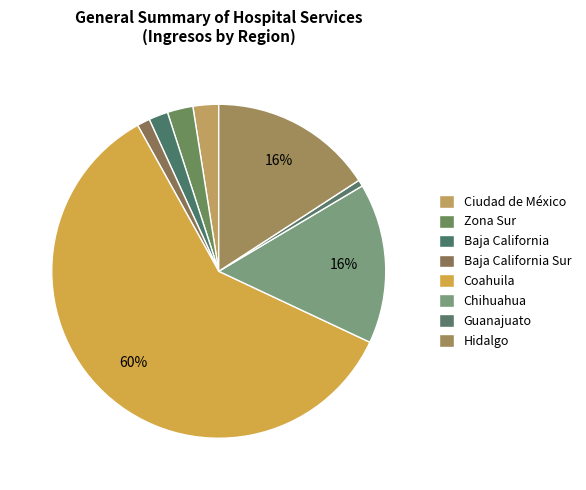

Combined, do Chihuahua and Guanajuato account for over 50%?

No